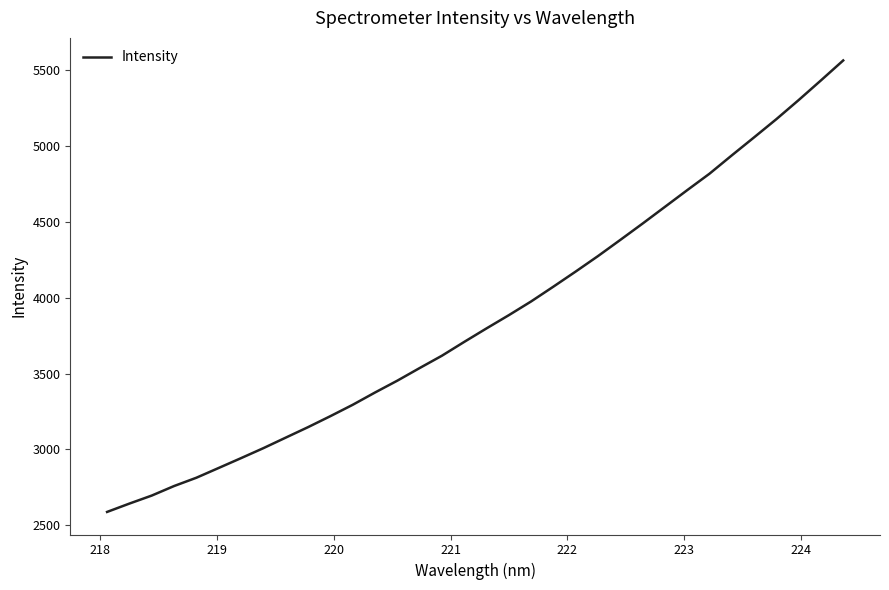

What is the difference between the maximum and minimum values?

2976.1